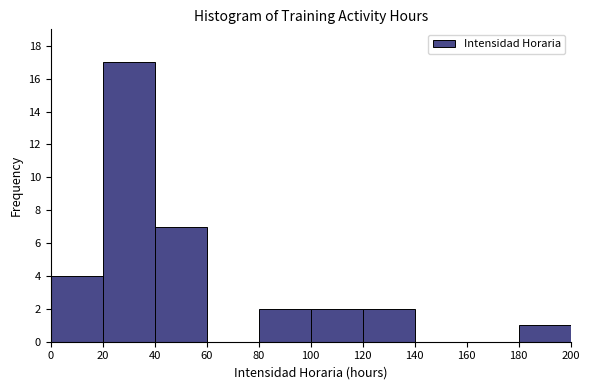

Reading left to right, transcribe this chart: for each bar, give the range it covers on the x-axis and its height. The values are not printed on the chart, so give them approximately, as read against the axis.

0 to 20: 4
20 to 40: 17
40 to 60: 7
60 to 80: 0
80 to 100: 2
100 to 120: 2
120 to 140: 2
140 to 160: 0
160 to 180: 0
180 to 200: 1